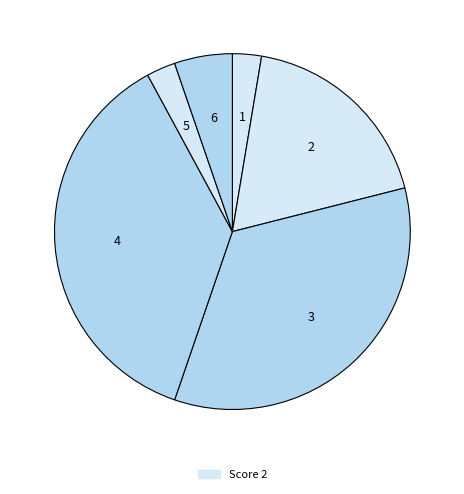

To the nearest percent, what is the average slice percentage?

17%